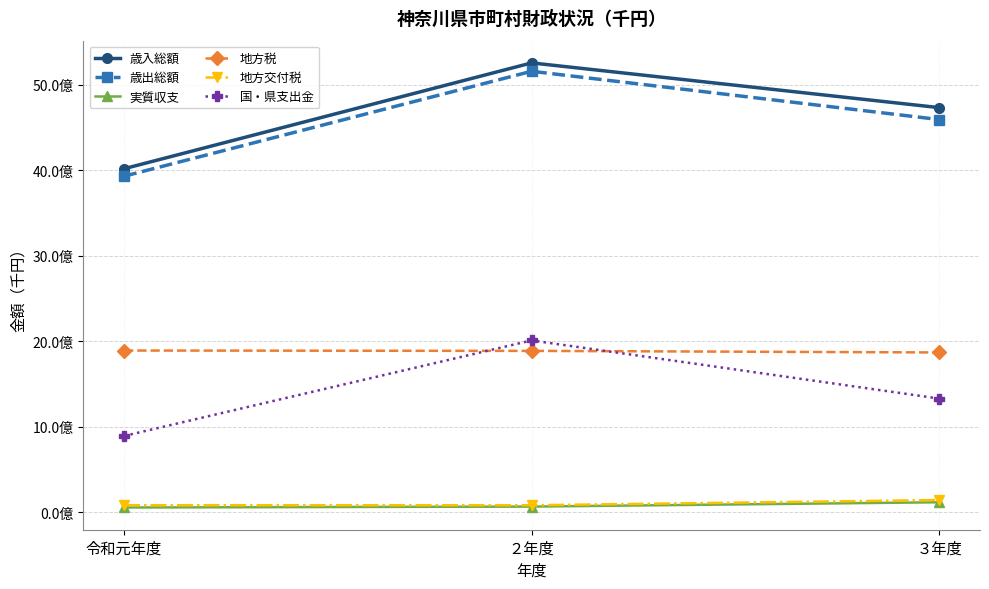

At which label does 地方交付税 reach its peak?

３年度